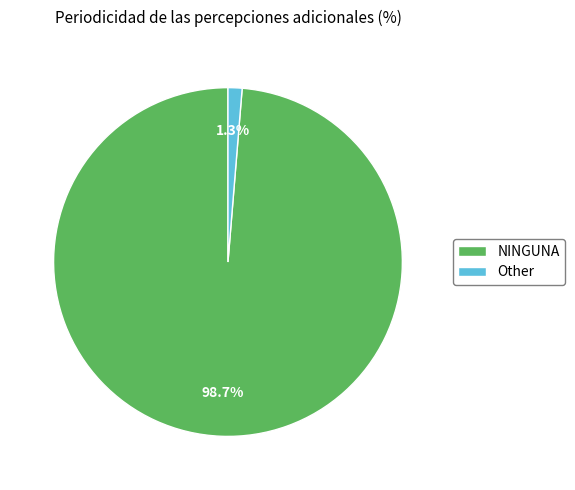

To the nearest percent, what is the combined percentage of Other and NINGUNA?

100%